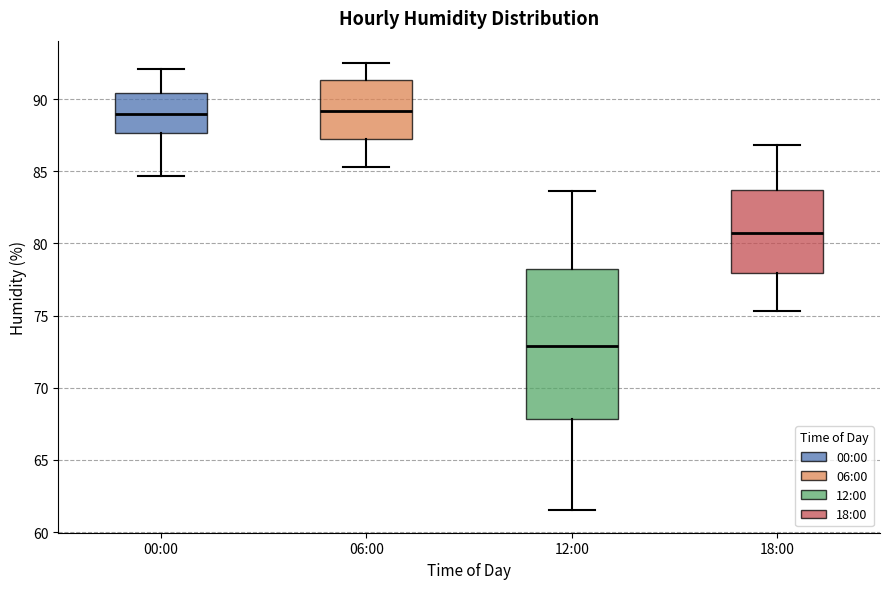

Reading left to right, transcribe this box plot: for each box, give where its median line is, the range the box spans, and where its two whiskers end, as read against the y-axis. The values are not printed on the chart, so give them approximately, as read against the axis.

00:00: median 89.0, box 87.5 to 90.5, whiskers 84.5 to 92.0
06:00: median 89.0, box 87.5 to 91.5, whiskers 85.5 to 92.5
12:00: median 73.0, box 68.0 to 78.0, whiskers 61.5 to 83.5
18:00: median 81.0, box 78.0 to 83.5, whiskers 75.5 to 87.0